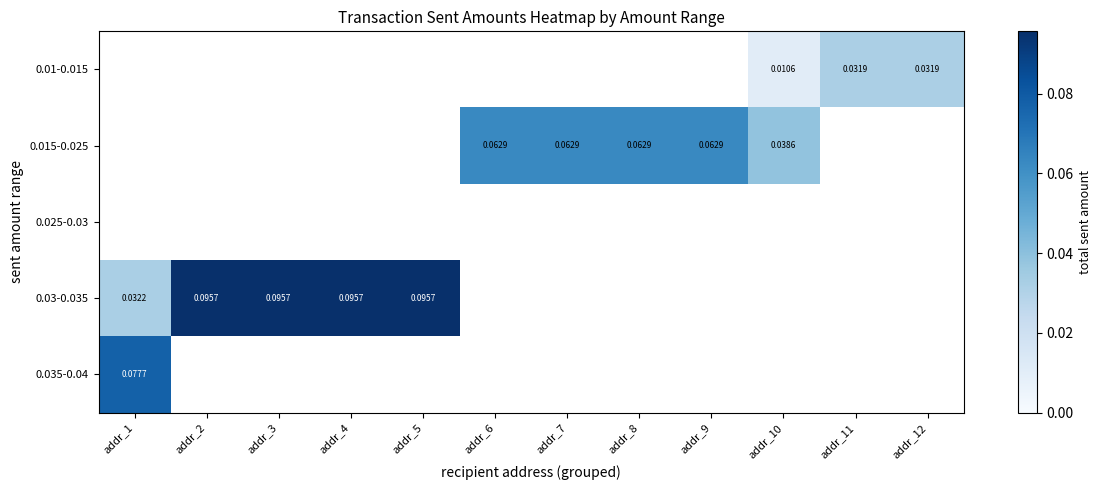

Which series has the widest spread of values?

0.03-0.035